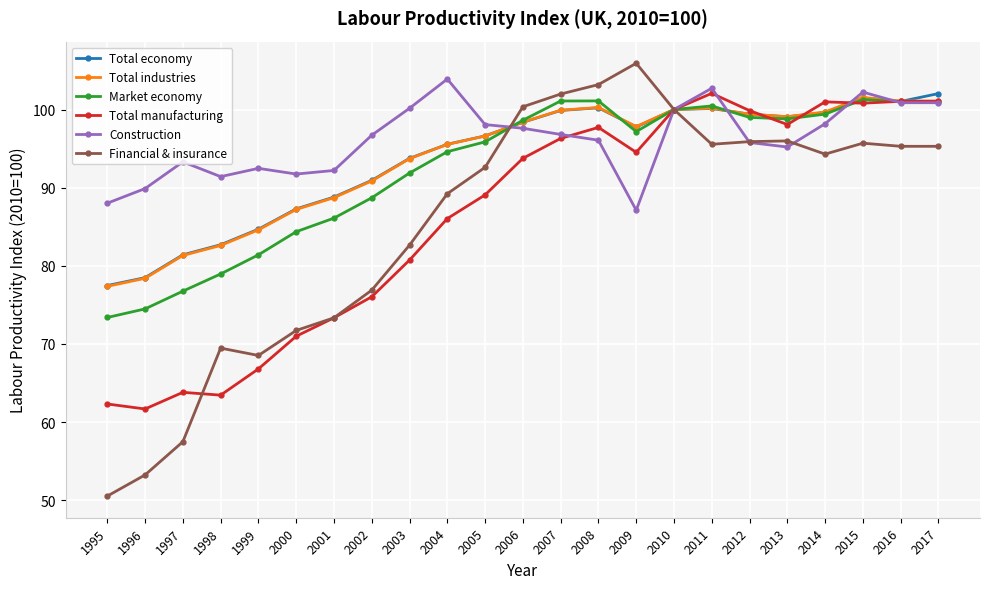

Is the value of Total manufacturing at 2006 greater than the value of Construction at 2017?

No